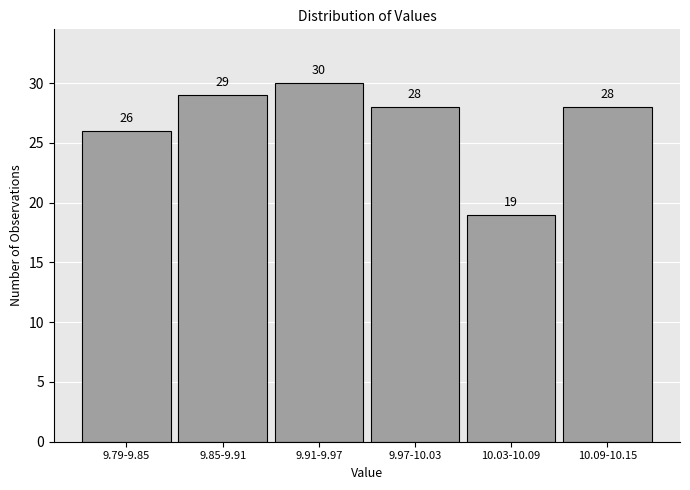

Reading left to right, extract all data points from this chart.

26	29	30	28	19	28